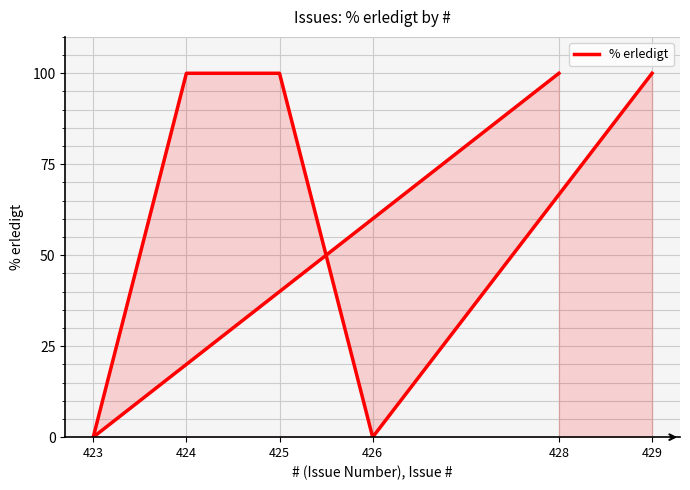

Reading left to right, list all the values displayed in this chart.

100	0	100	100	0	100